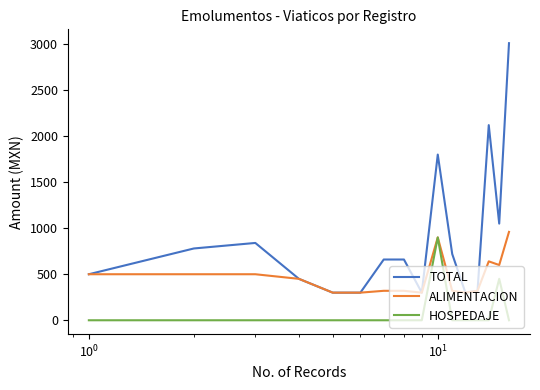

Rank the series by their average value, from lowest to highest.

HOSPEDAJE, ALIMENTACION, TOTAL